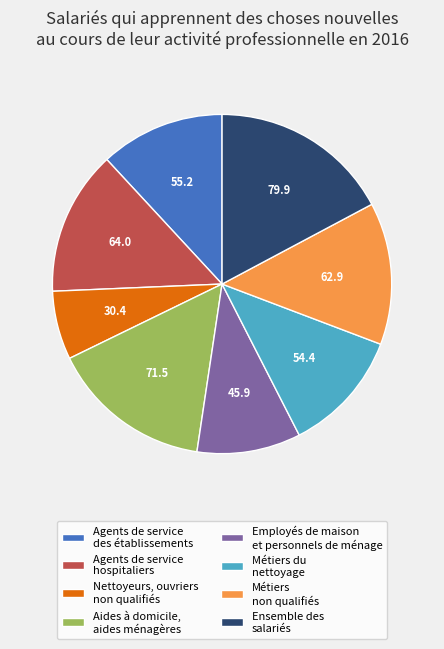

Which slice is the smallest?

Nettoyeurs, ouvriers non qualifiés